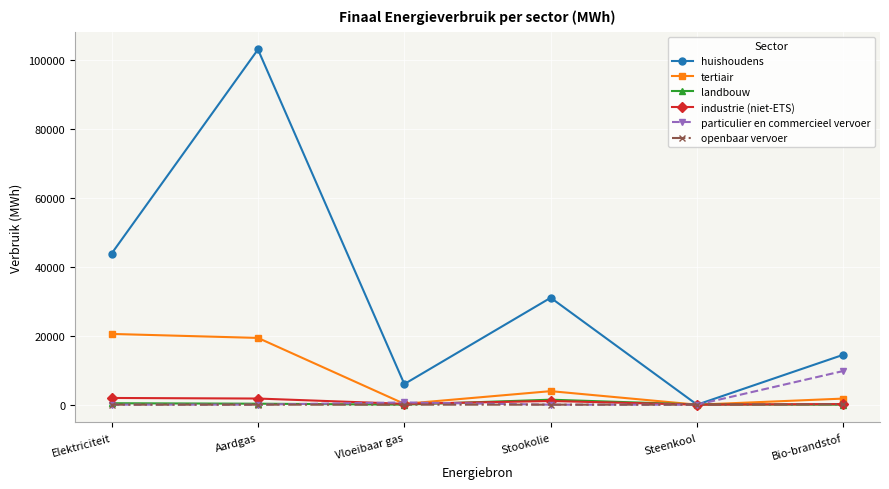

How many series are shown in this chart?

6